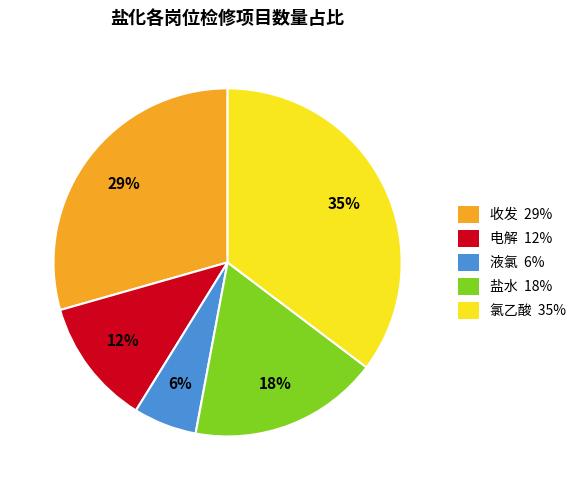

What is the ratio of the value at 氯乙酸 35% to the value at 收发 29%?

1.2